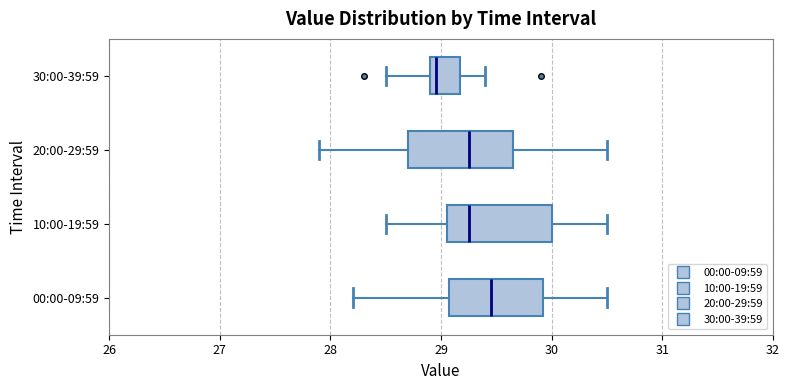

Reading bottom to top, read every box against the x-axis: the position of its median line, the range the box covers, and the ends of its whiskers. The values are not printed on the chart, so give them approximately, as read against the axis.

00:00-09:59: median 29.5, box 29.1 to 29.9, whiskers 28.2 to 30.5
10:00-19:59: median 29.3, box 29.1 to 30.0, whiskers 28.5 to 30.5
20:00-29:59: median 29.3, box 28.7 to 29.7, whiskers 27.9 to 30.5
30:00-39:59: median 29.0, box 28.9 to 29.2, whiskers 28.5 to 29.4